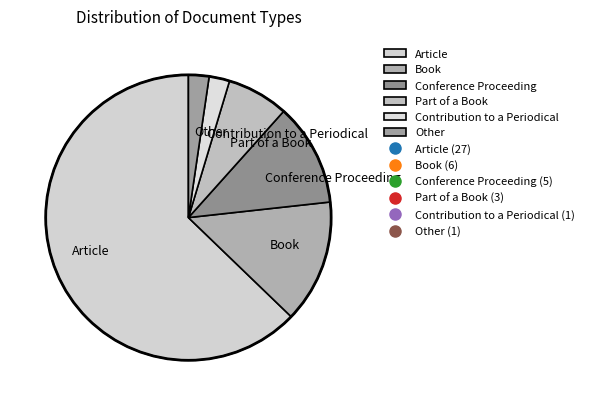

What is the largest slice in the pie chart?

Article